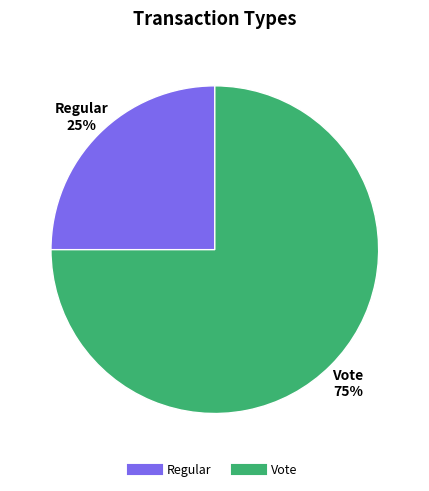

Which category has the biggest portion of the pie?

Vote